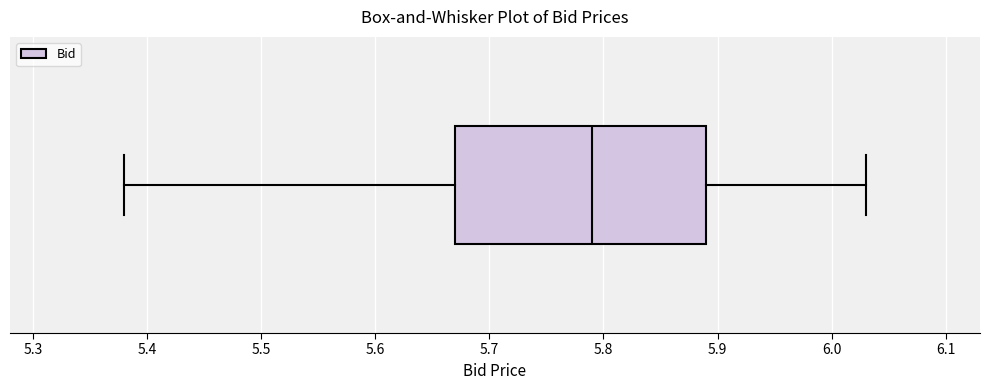

Read this box plot against the x-axis: the position of the median line, the range covered by the box, and the ends of both whiskers. The values are not printed on the chart, so give them approximately, as read against the axis.

median 5.79, box 5.67 to 5.89, whiskers 5.38 to 6.03